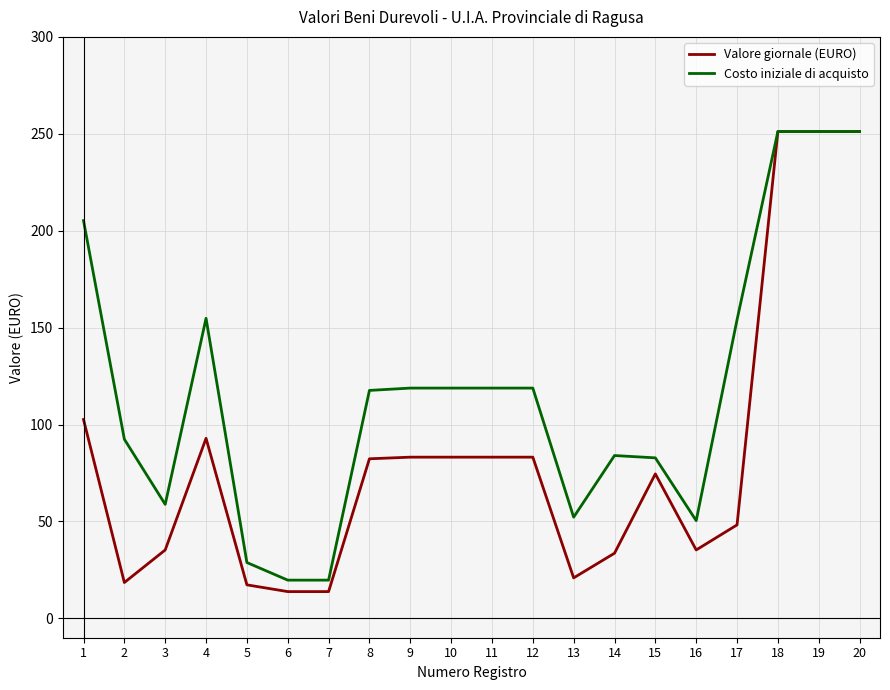

What is the total value across all series at 8?

199.9